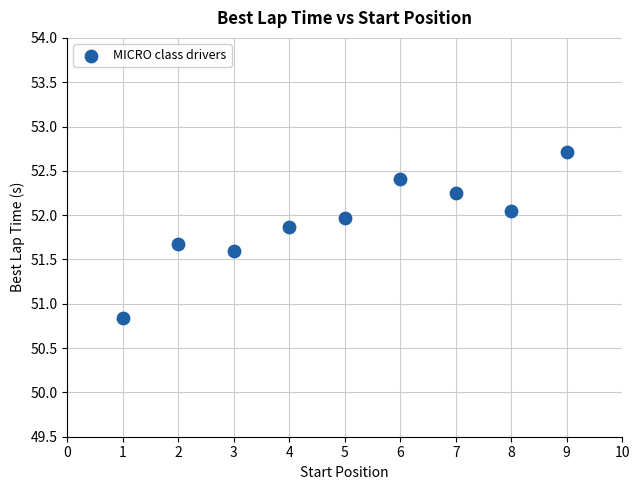

What is the average X value?

5.0